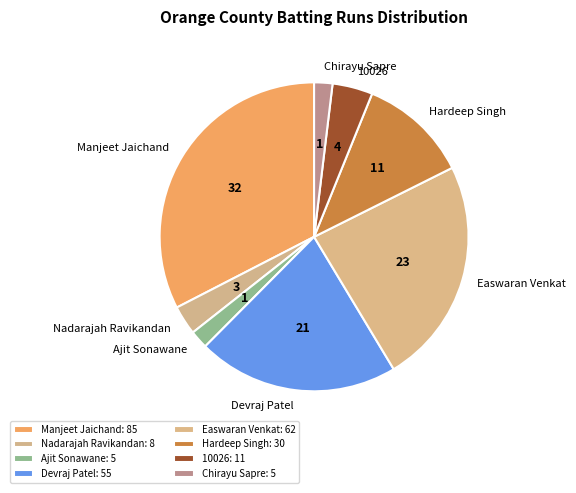

How many segments does this pie chart have?

8